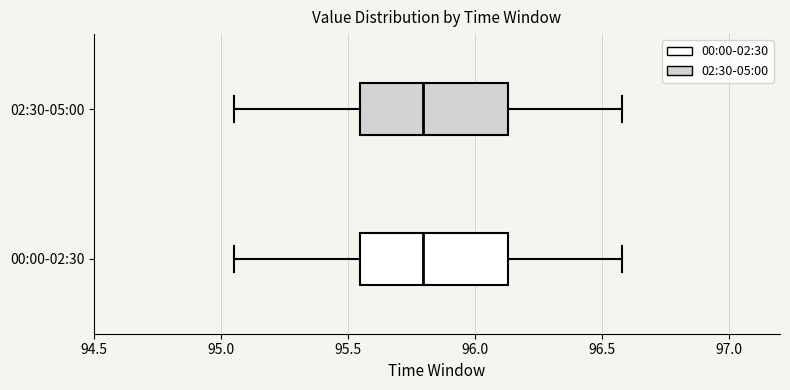

Reading bottom to top, transcribe this box plot: for each box, give where its median line is, the range the box spans, and where its two whiskers end, as read against the x-axis. The values are not printed on the chart, so give them approximately, as read against the axis.

00:00-02:30: median 95.80, box 95.55 to 96.15, whiskers 95.05 to 96.60
02:30-05:00: median 95.80, box 95.55 to 96.15, whiskers 95.05 to 96.60